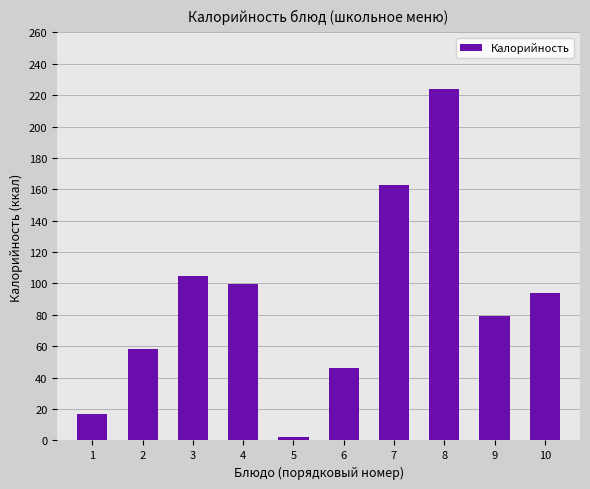

Reading left to right, what are all the values shown in this chart?

17.1	58.1	104.5	99.7	2.4	46.2	163.0	224.0	79.5	94.0